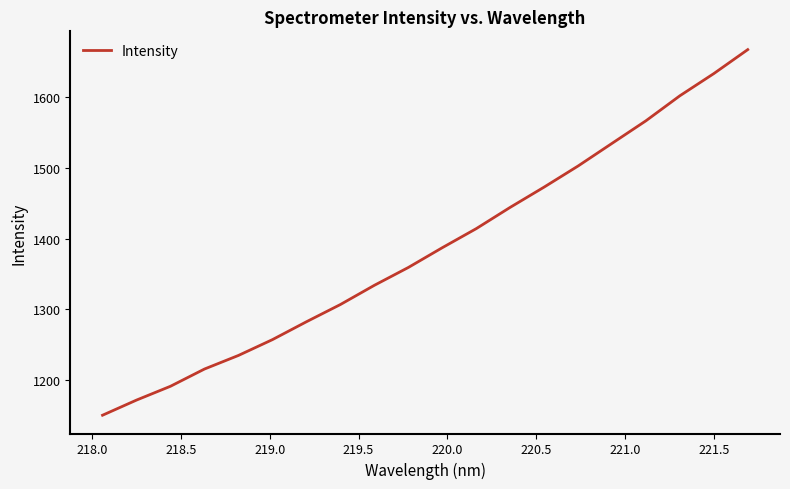

What is the smallest value displayed?

1150.7